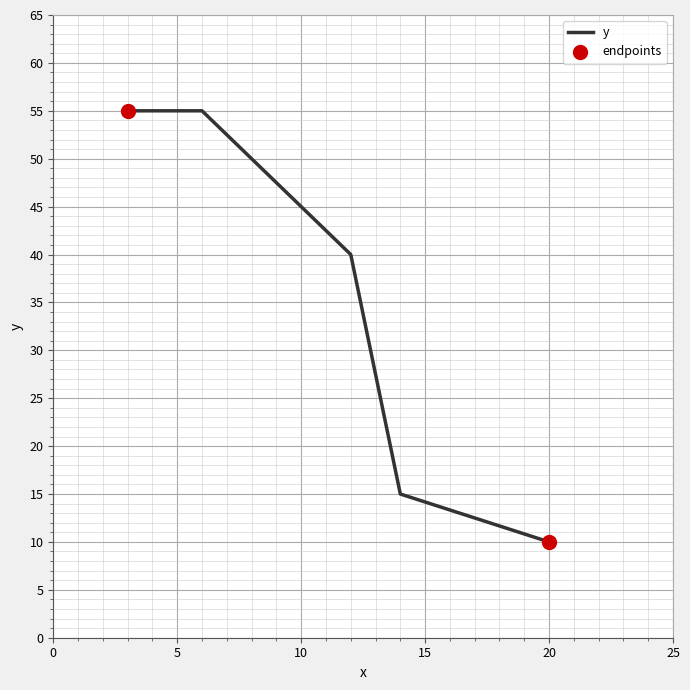

True or false: the data has more than 2 interior local peaks.

False